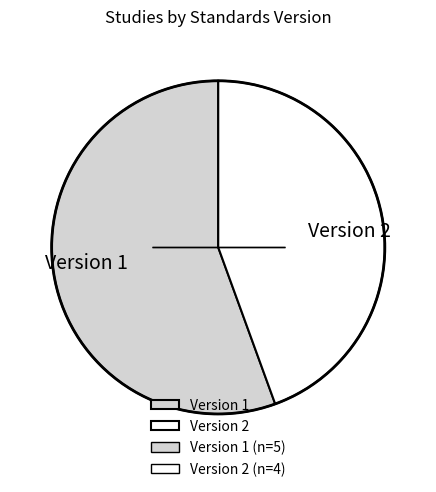

Which category has the smallest portion of the pie?

Version 2